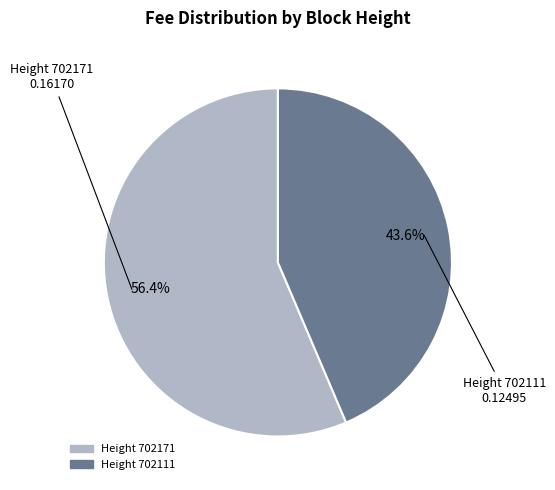

Is there a majority slice in this chart?

Yes